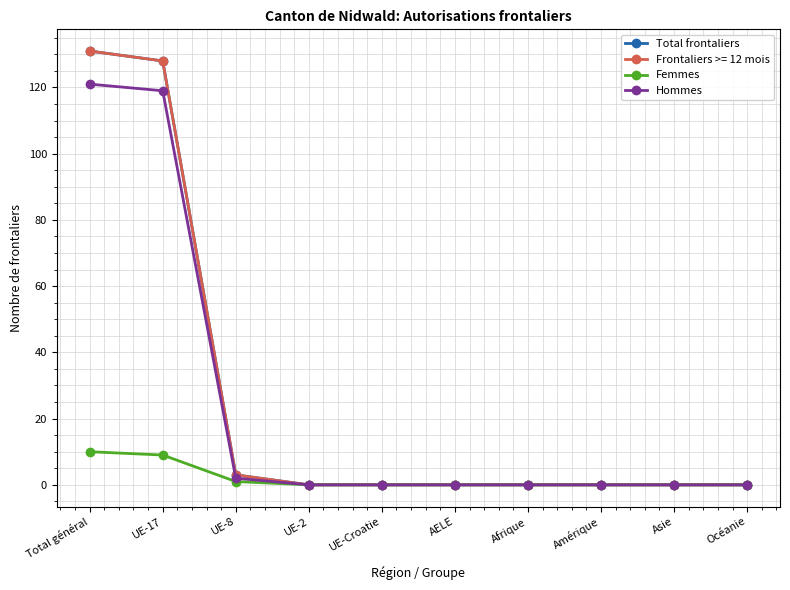

What position from the left is AELE?

6